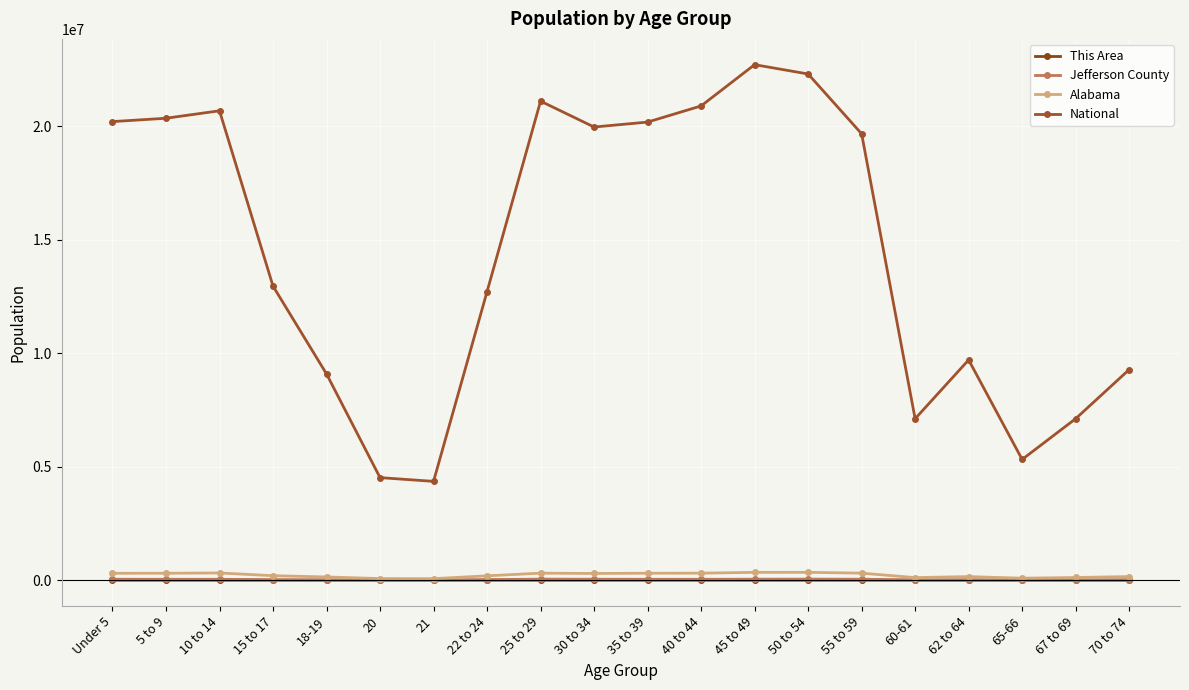

What is the difference between the second highest and second lowest values in the National series?

17778996